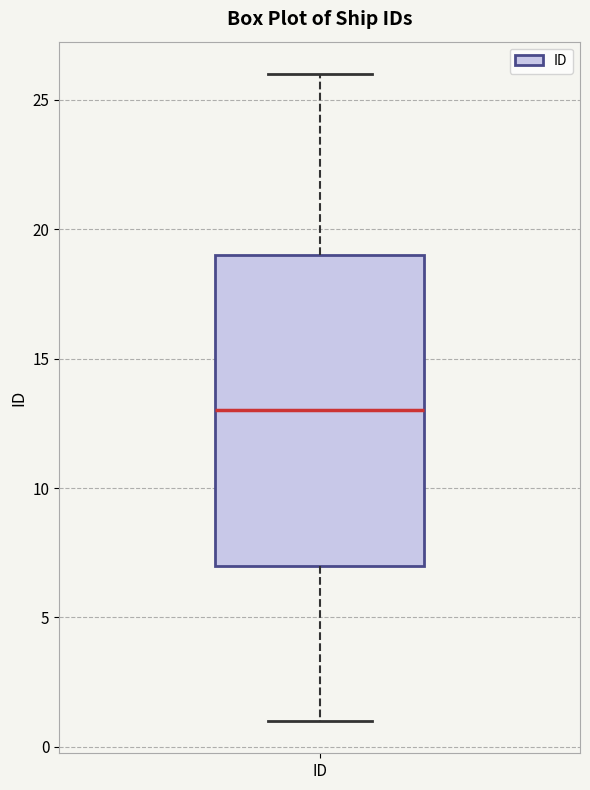

Where does the median line of the box for ID sit on the y-axis? The values are not printed on the chart, so give them approximately, as read against the axis.

13